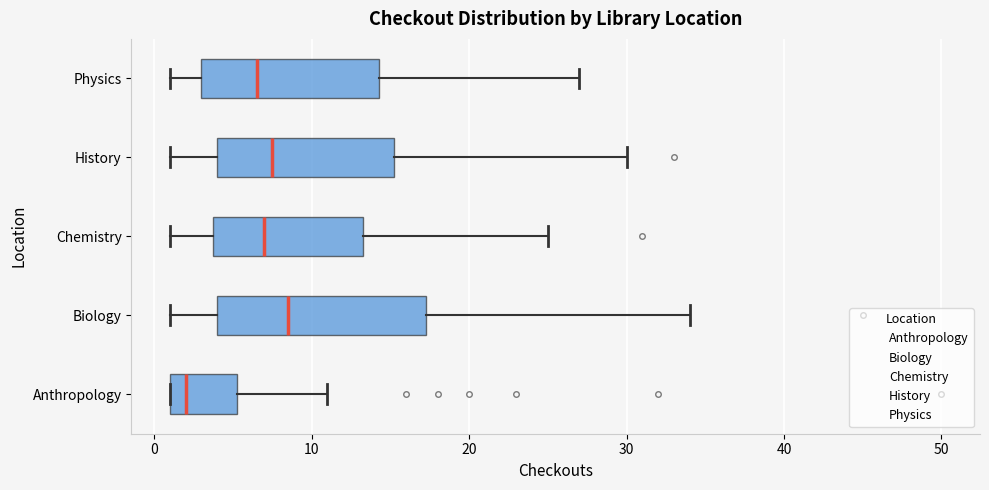

Reading bottom to top, transcribe this box plot: for each box, give where its median line is, the range the box spans, and where its two whiskers end, as read against the x-axis. The values are not printed on the chart, so give them approximately, as read against the axis.

Anthropology: median 2, box 1 to 5, whiskers 1 to 11
Biology: median 9, box 4 to 17, whiskers 1 to 34
Chemistry: median 7, box 4 to 13, whiskers 1 to 25
History: median 8, box 4 to 15, whiskers 1 to 30
Physics: median 7, box 3 to 14, whiskers 1 to 27